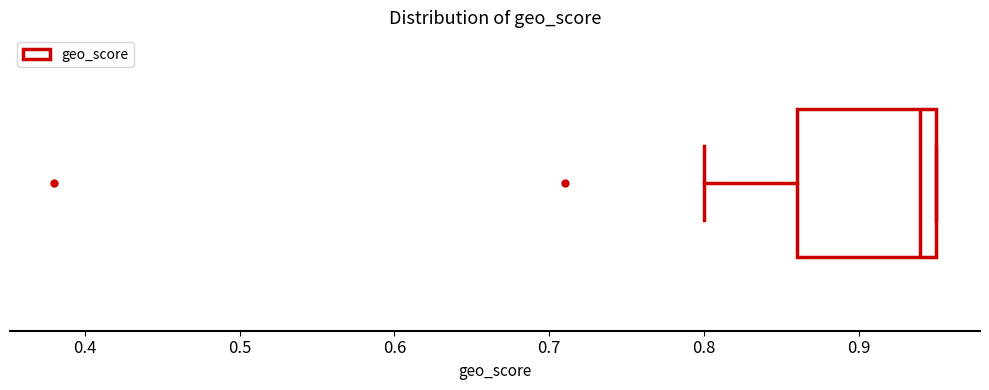

Transcribe this box plot: give where the median line is, the range the box spans, and where the two whiskers end, as read against the x-axis. The values are not printed on the chart, so give them approximately, as read against the axis.

median 0.94, box 0.86 to 0.95, whiskers 0.80 to 0.95